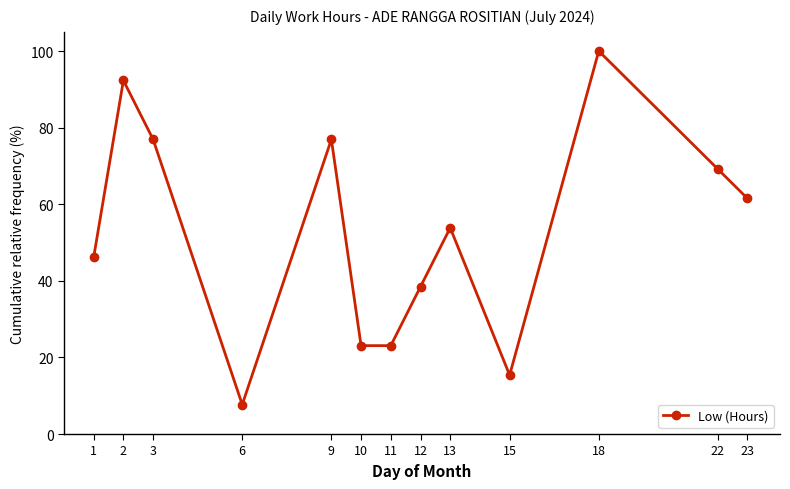

The value at 22 is 69.2. True or false?

True